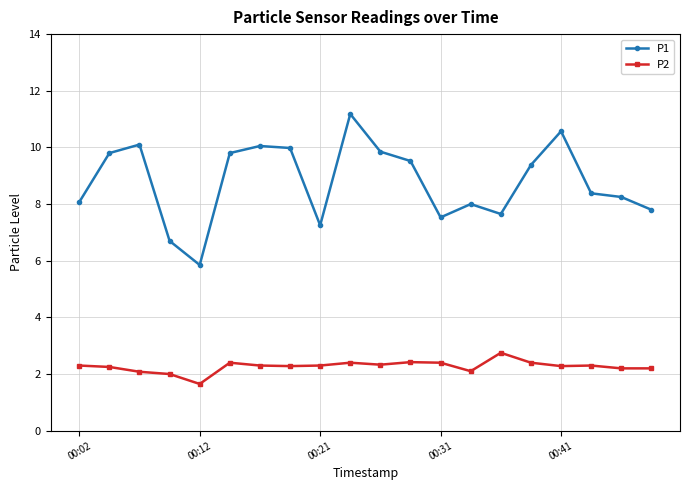

True or false: P2 and P1 intersect in this chart.

False